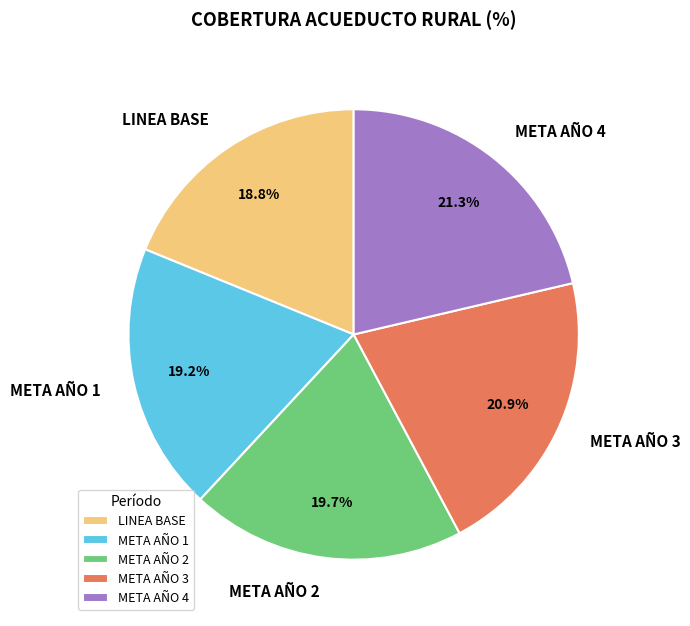

Which has a higher value, LINEA BASE or META AÑO 3?

META AÑO 3